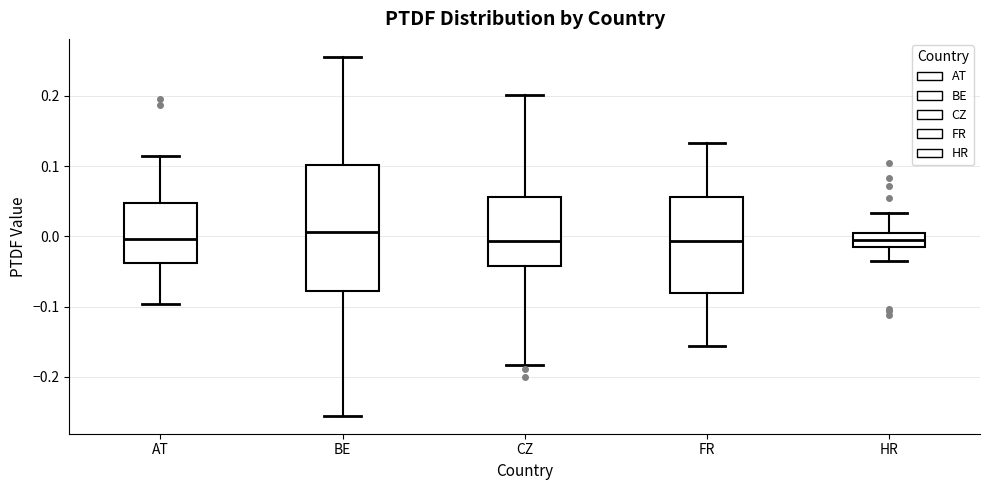

Comparing the boxes themselves (not the whiskers), which one is the tallest?

BE